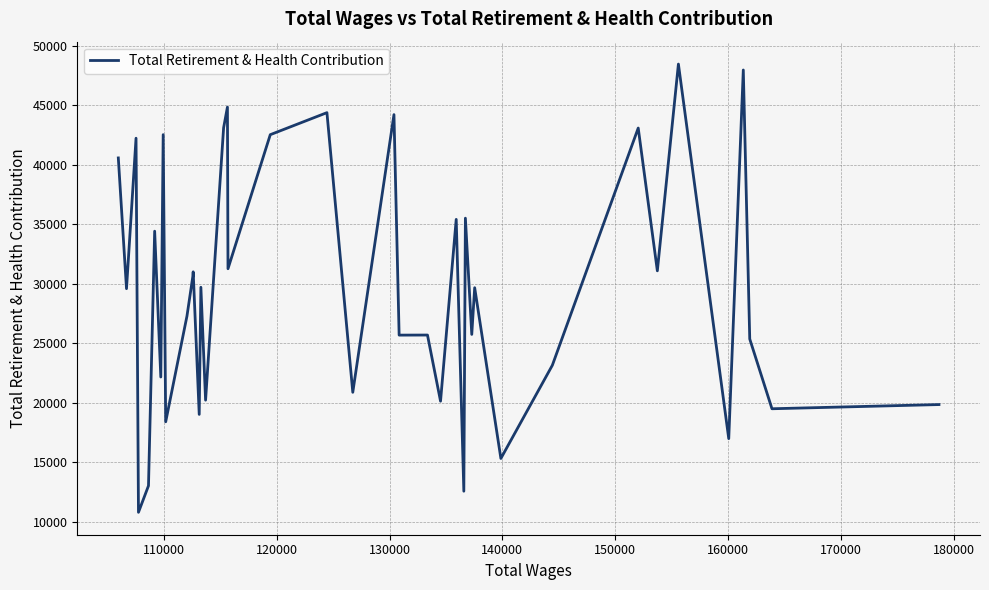

What is the difference between the maximum and minimum values?

37675